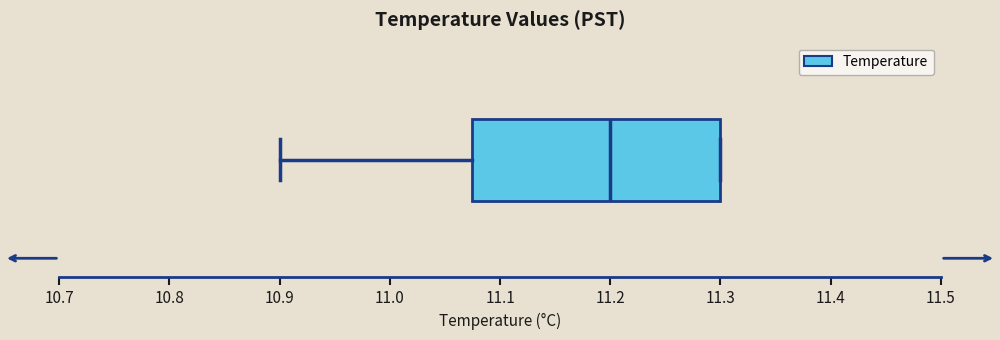

Read this box plot against the x-axis: the position of the median line, the range covered by the box, and the ends of both whiskers. The values are not printed on the chart, so give them approximately, as read against the axis.

median 11.20, box 11.08 to 11.30, whiskers 10.90 to 11.30